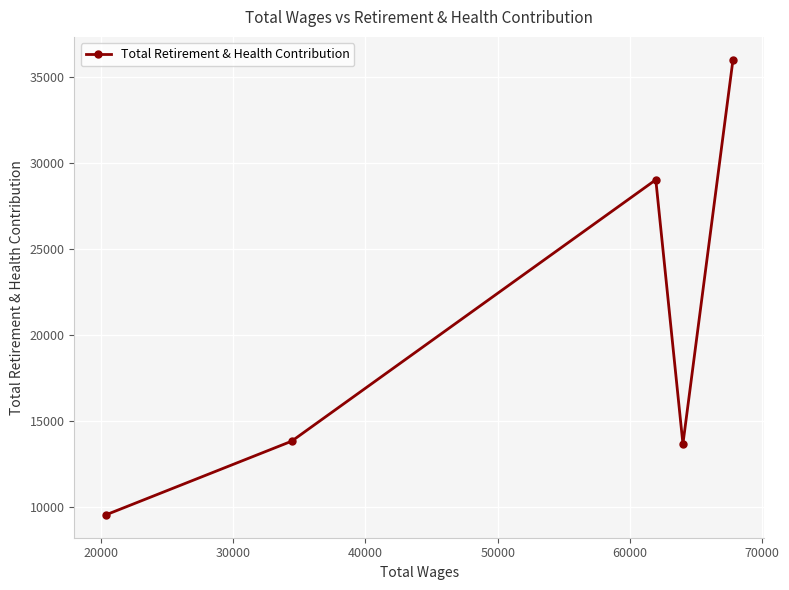

Reading left to right, extract all data points from this chart.

9549	13833	29021	13676	35999